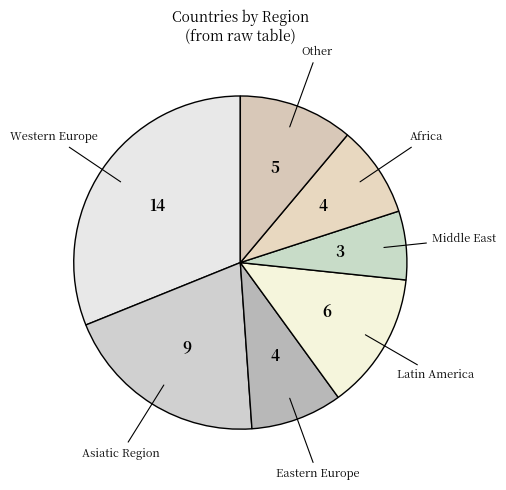

Between Eastern Europe and Asiatic Region, which is larger?

Asiatic Region